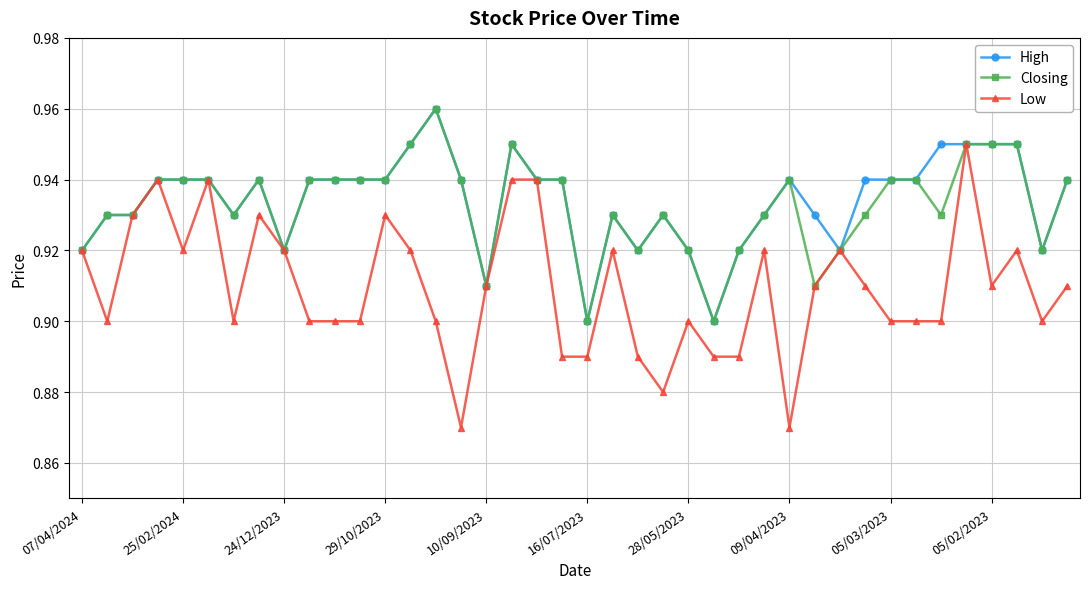

How many Low values are between 0 and 1?

40